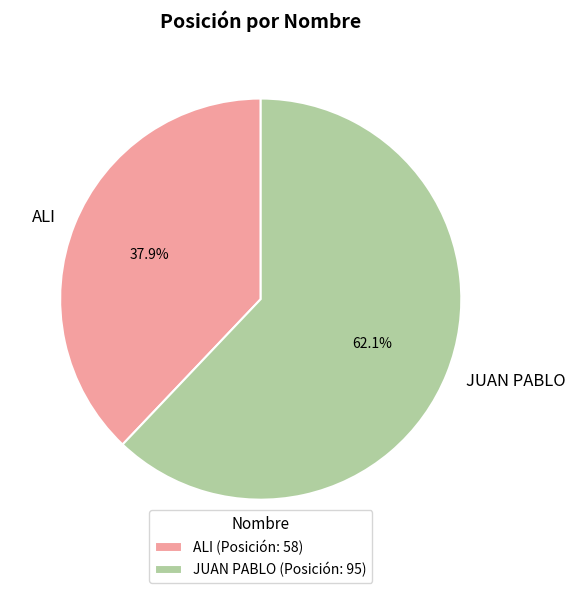

True or false: ALI accounts for 26% of the total.

False